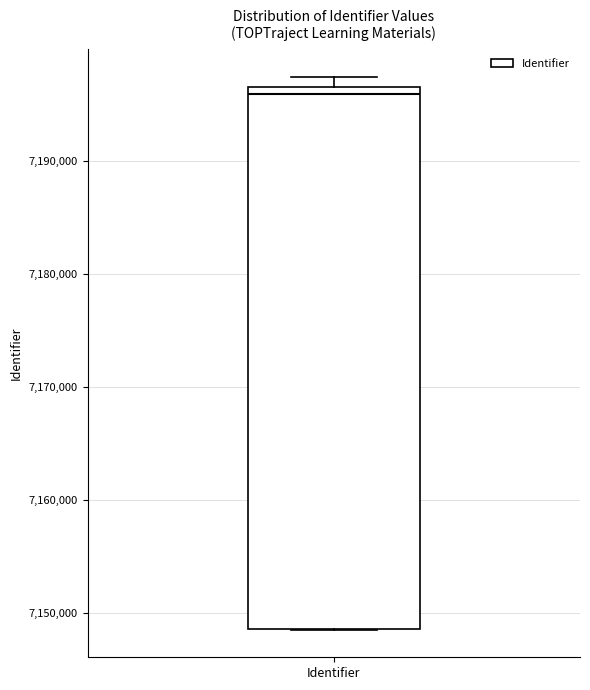

Read this box plot against the y-axis: the position of the median line, the range covered by the box, and the ends of both whiskers. The values are not printed on the chart, so give them approximately, as read against the axis.

median 7196000, box 7149000 to 7197000, whiskers 7149000 to 7197000 (just above the box's upper edge)